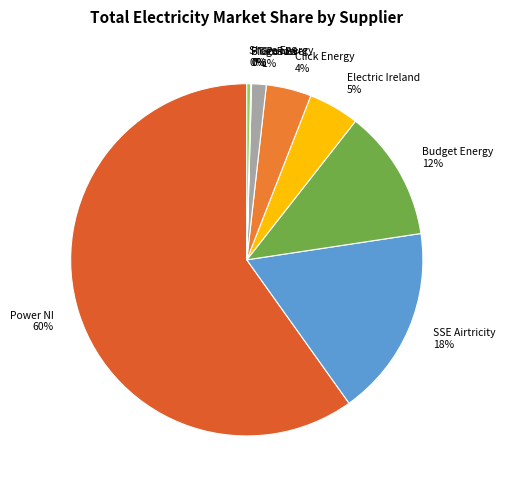

Is the sum of Click Energy and Budget Energy greater than half?

No